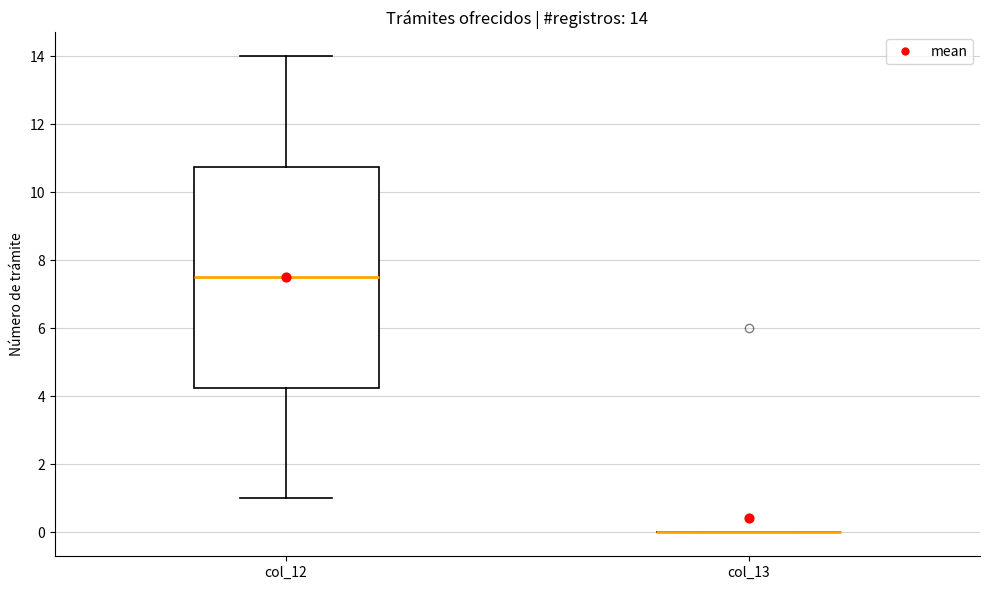

Which box is the tallest, from its lower edge to its upper edge?

col_12